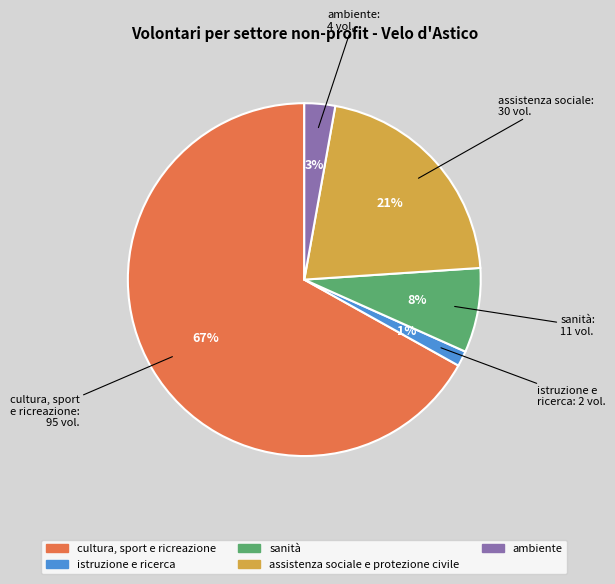

Which slice is the smallest?

istruzione e ricerca